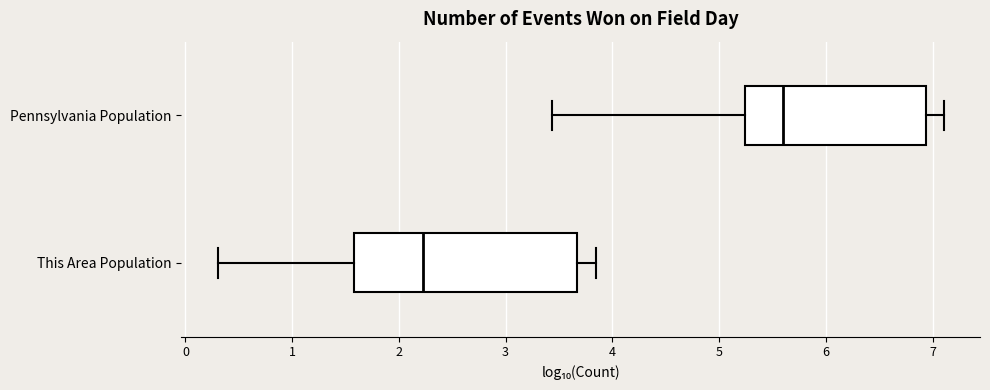

Which box's median line is the furthest to the left?

This Area Population